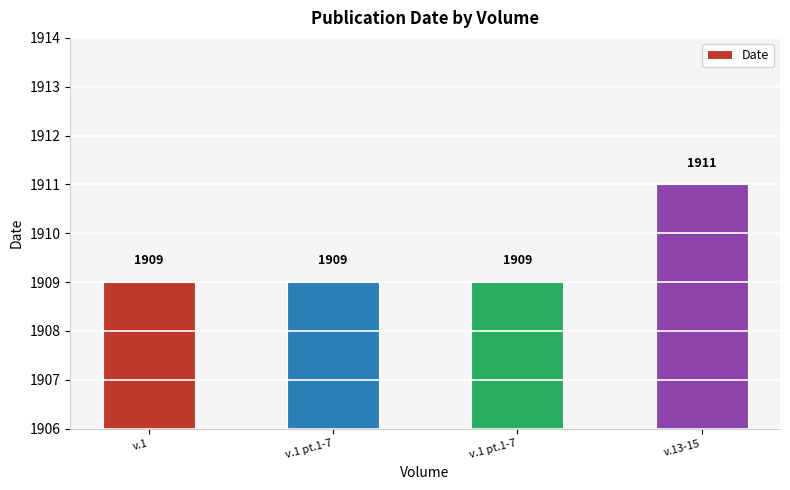

Rank the categories by value from highest to lowest.

v.13-15, v.1, v.1 pt.1-7, v.1 pt.1-7